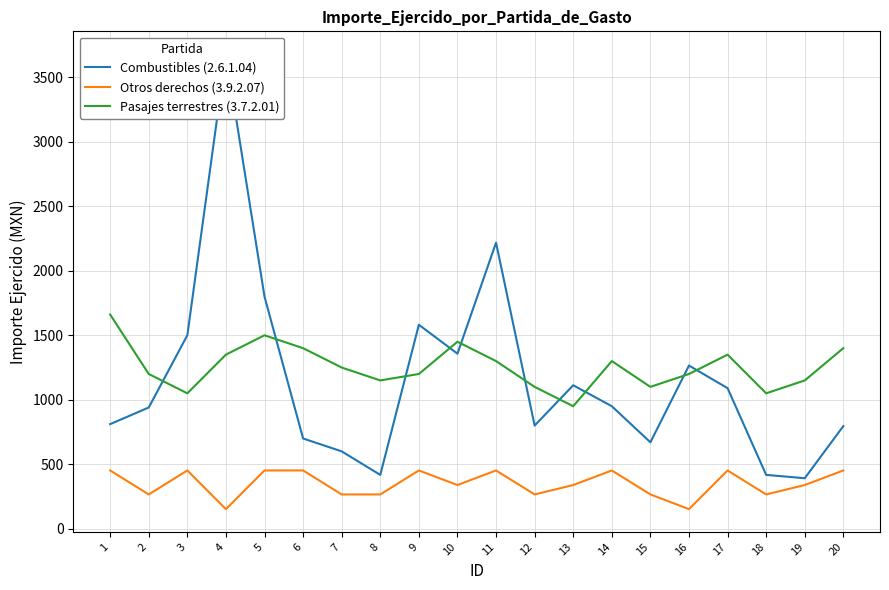

What is the smallest value displayed?

152.0